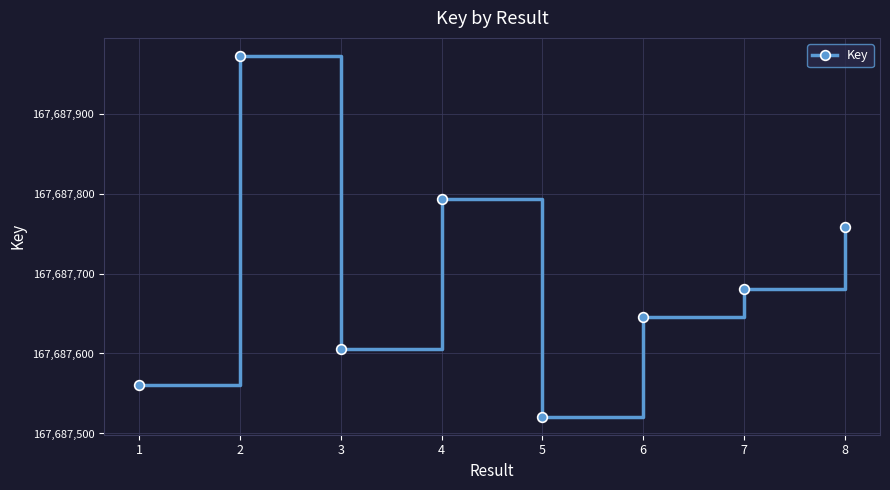

List the labels in order of value, largest first.

2, 4, 8, 7, 6, 3, 1, 5